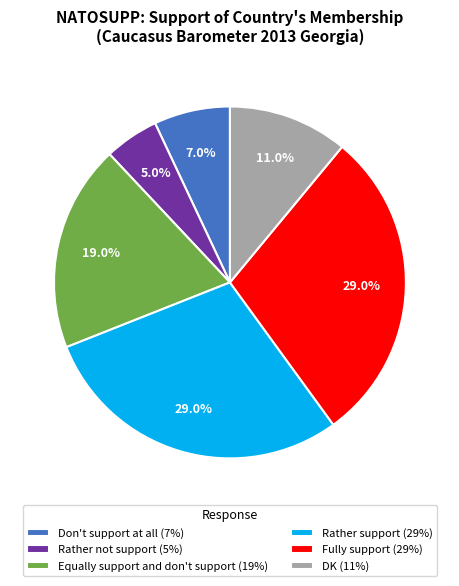

To the nearest percent, what is the difference between the largest and smallest slice percentages?

24%